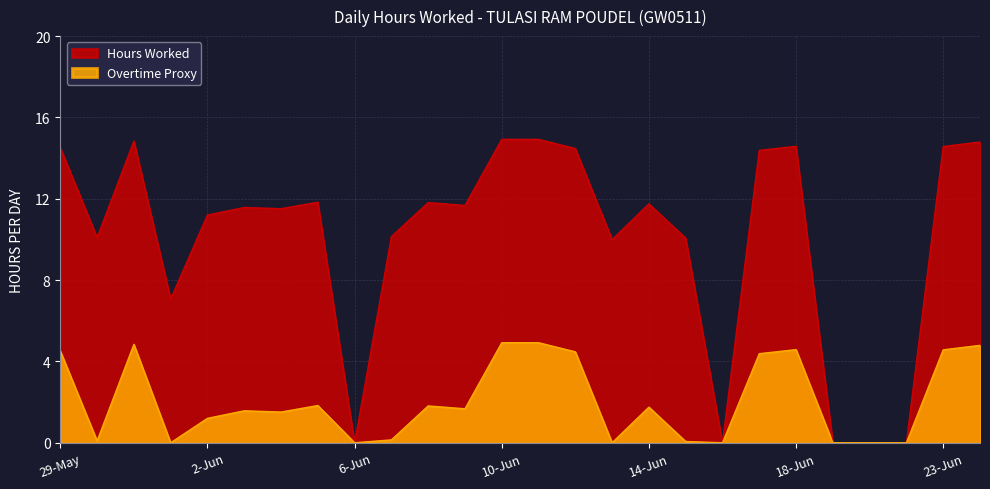

Where is the first local maximum for Hours Worked?

31-May